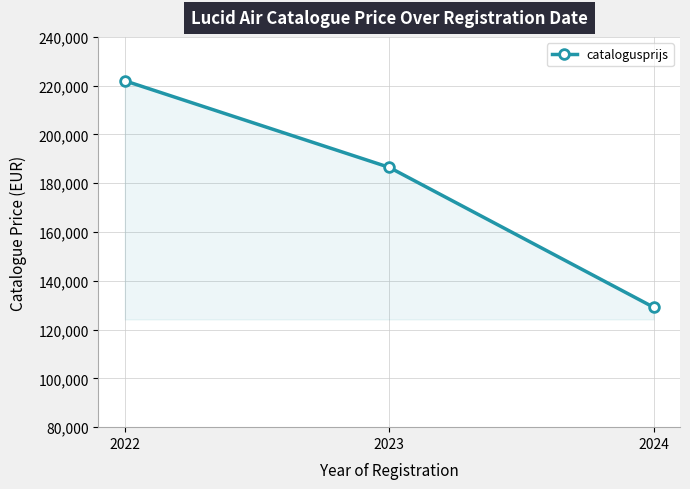

Which has a higher value, 2022 or 2024?

2022